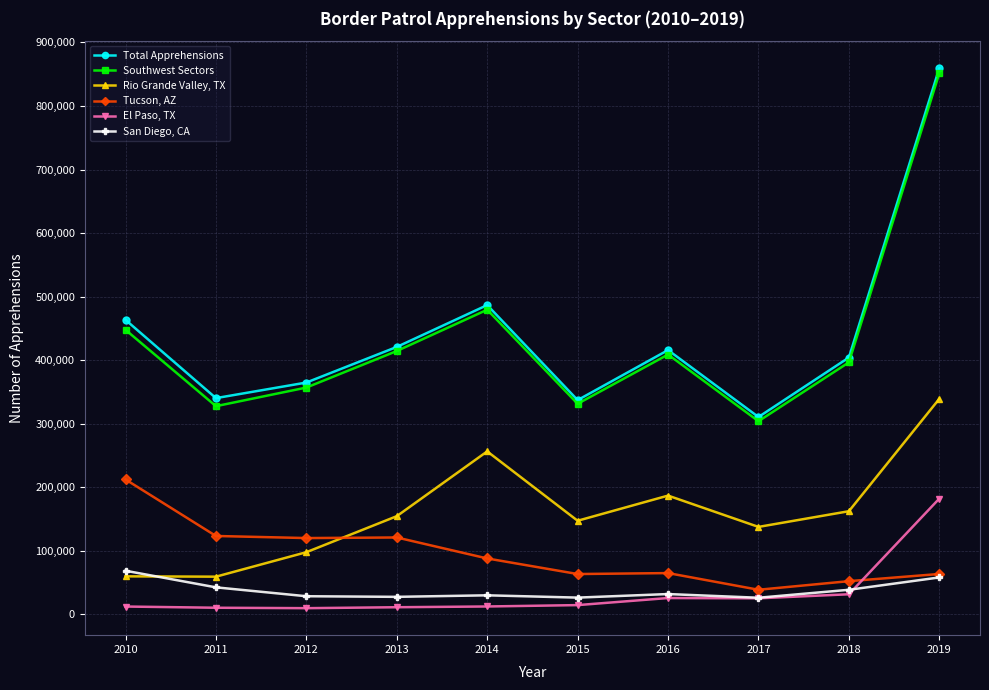

Where is the first local minimum for Total Apprehensions?

2011